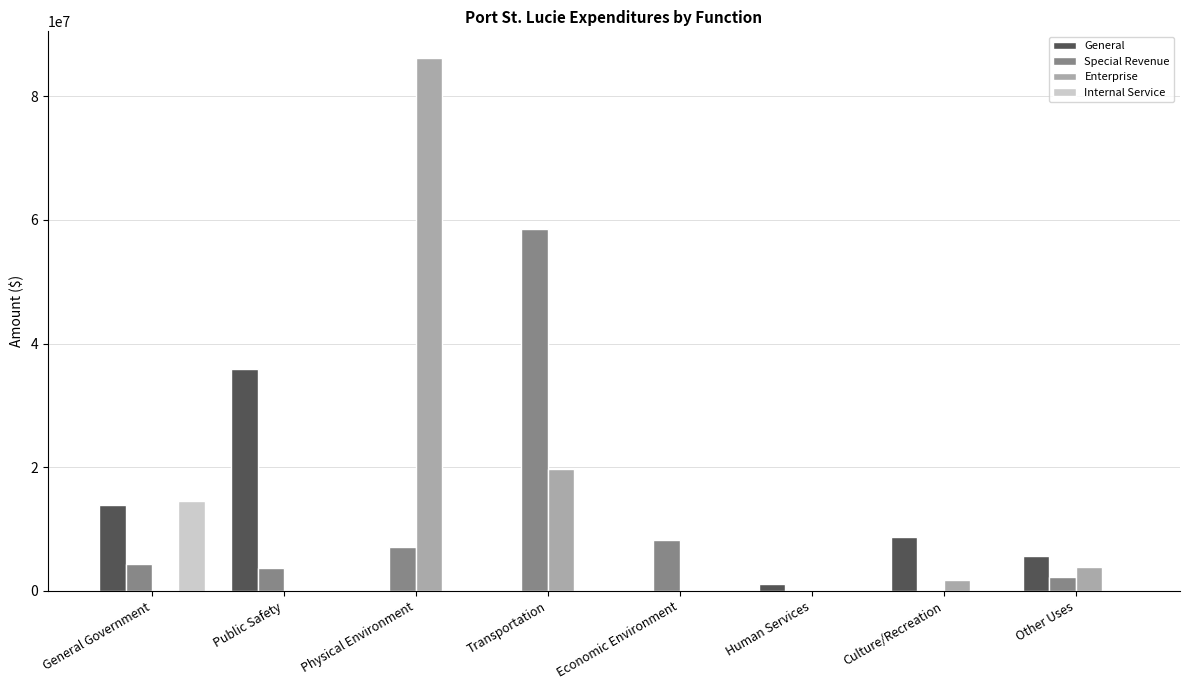

At which category is the sum across all series the highest?

Physical Environment